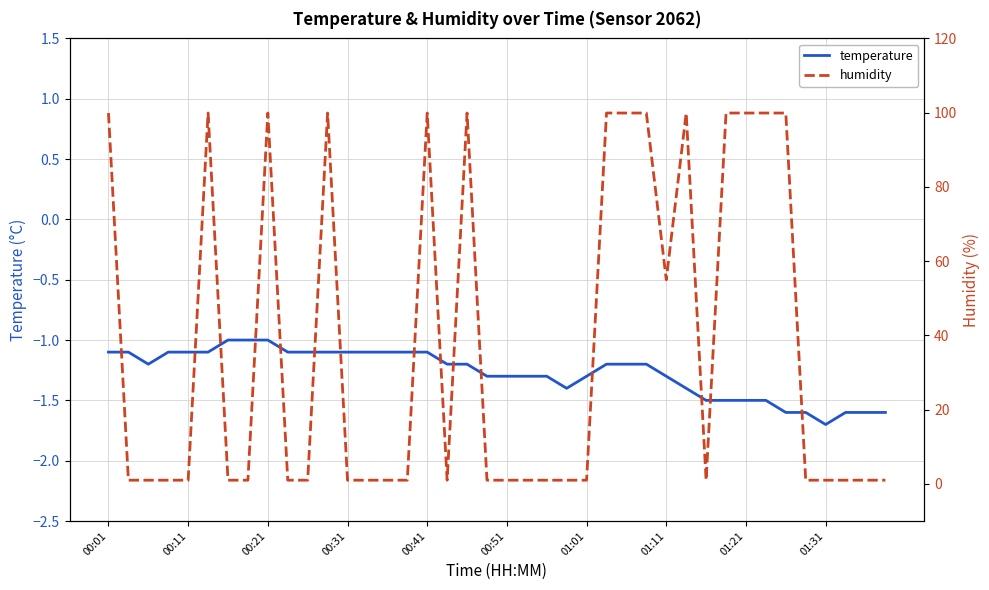

How many interior local valleys does the humidity series have?

3